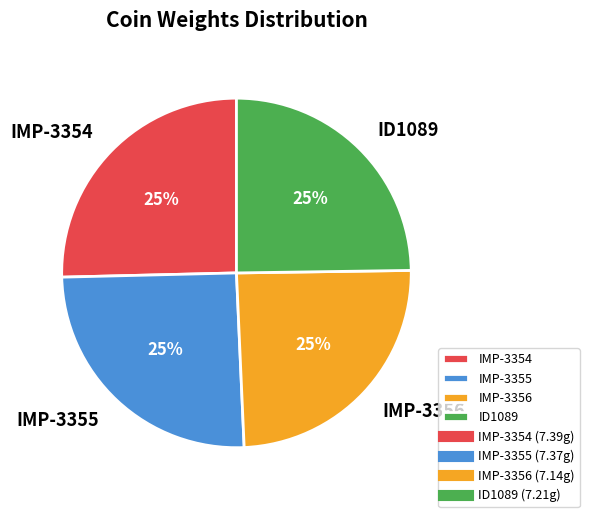

Approximately how many times larger is the value at IMP-3354 compared to IMP-3356?

1.0